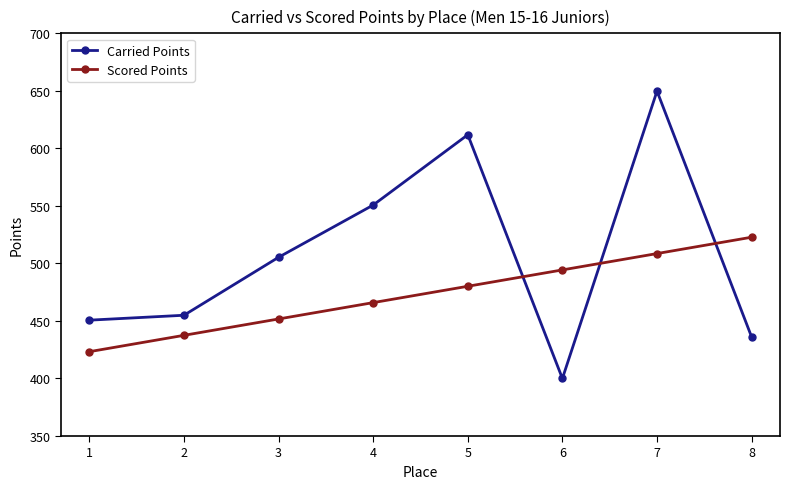

How many lines are shown in the chart?

2